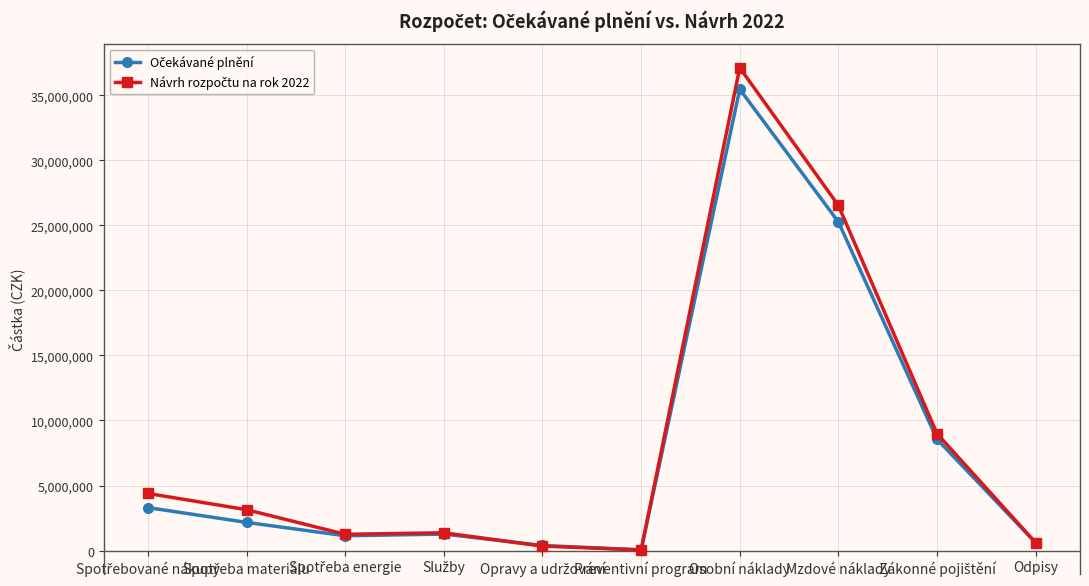

What is the label of the 8th point from the left?

Mzdové náklady